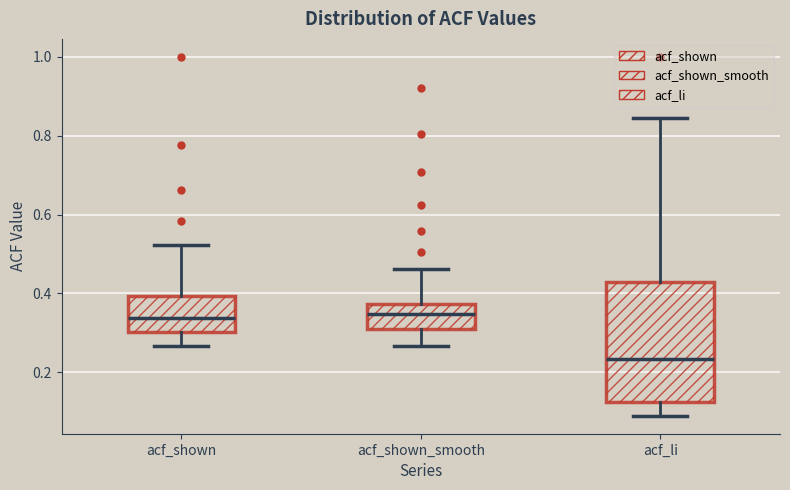

Reading left to right, transcribe this box plot: for each box, give where its median line is, the range the box spans, and where its two whiskers end, as read against the y-axis. The values are not printed on the chart, so give them approximately, as read against the axis.

acf_shown: median 0.34, box 0.30 to 0.40, whiskers 0.26 to 0.52
acf_shown_smooth: median 0.34, box 0.32 to 0.38, whiskers 0.26 to 0.46
acf_li: median 0.24, box 0.12 to 0.42, whiskers 0.10 to 0.84